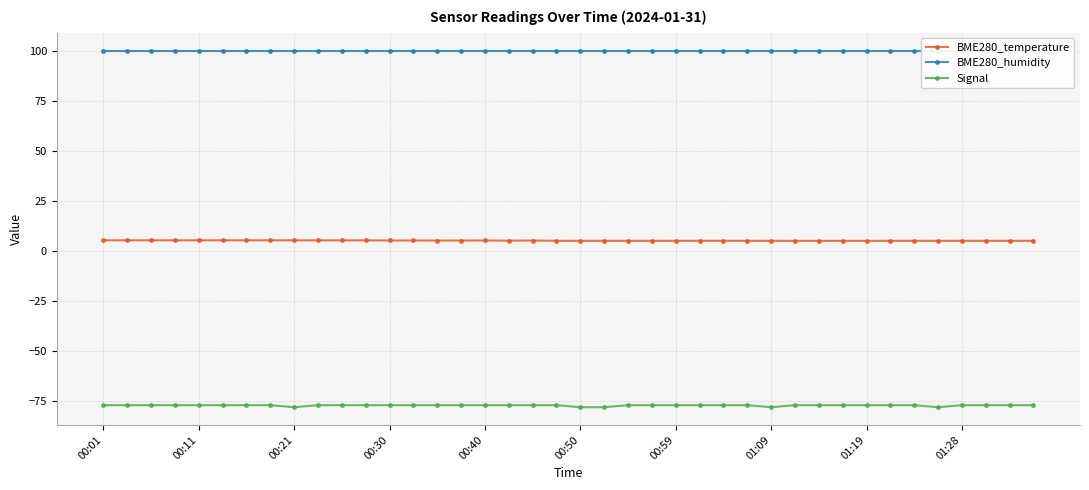

What is the minimum value for BME280_temperature?

5.0